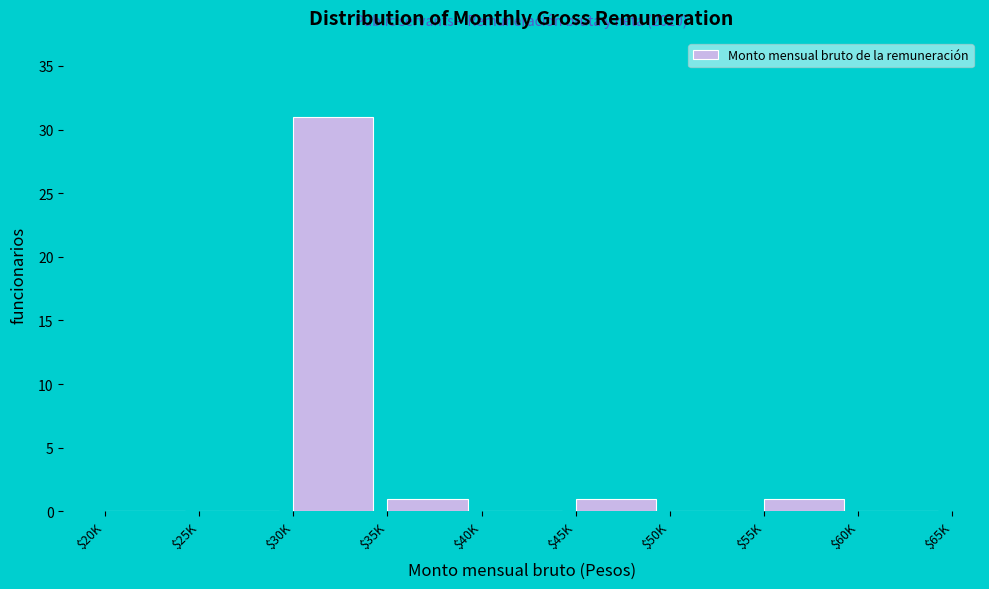

What is the sum of all values?

34